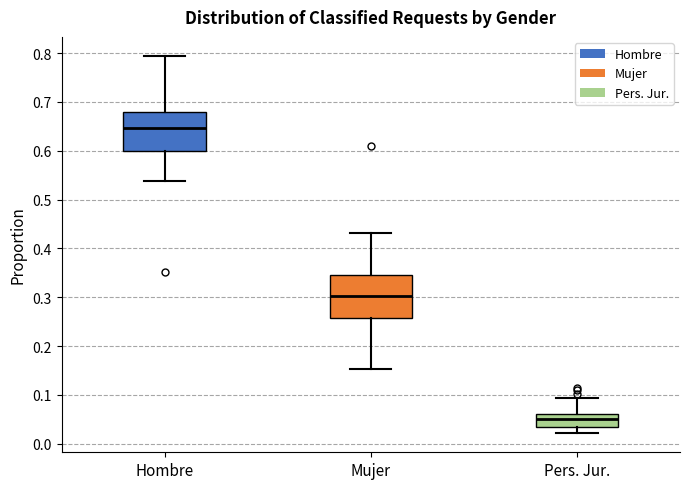

Where does the lower whisker of the box for Mujer end on the y-axis? The values are not printed on the chart, so give them approximately, as read against the axis.

0.15